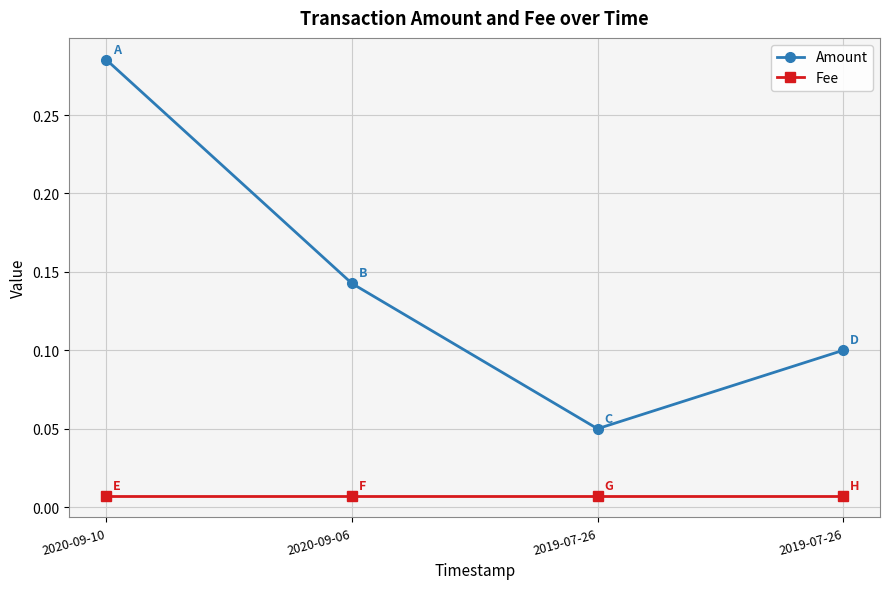

Reading left to right, transcribe all the data shown in this chart.

Amount: 2020-09-10=0.3	2020-09-06=0.1	2019-07-26=0.1	2019-07-26=0.1
Fee: 2020-09-10=0.0	2020-09-06=0.0	2019-07-26=0.0	2019-07-26=0.0